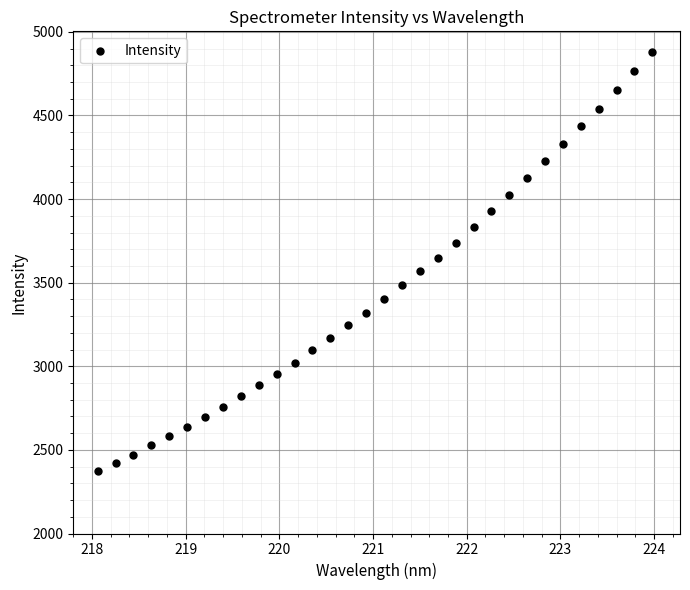

What is the range of X values (max minus min)?

5.9